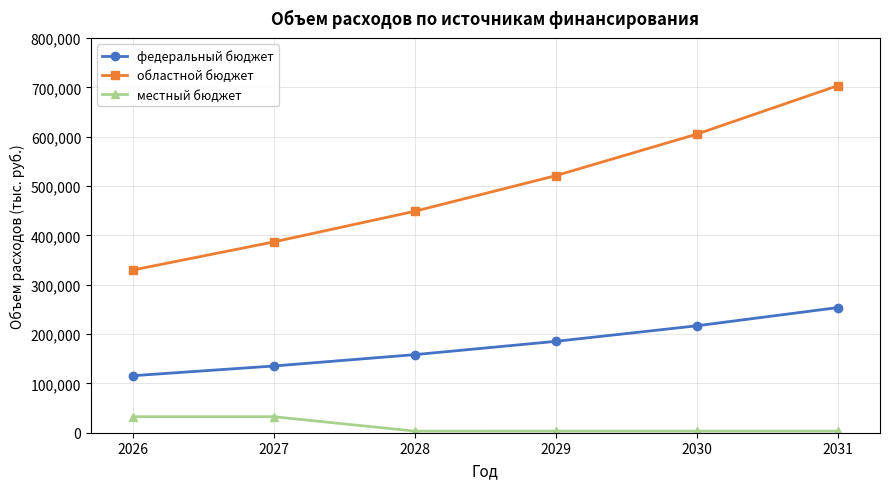

What is the highest value of the местный бюджет series?

32384.3